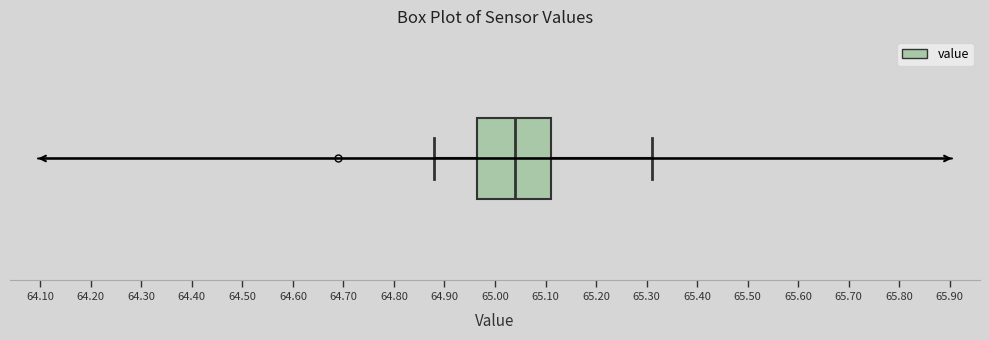

Where is the right edge of the box on the x-axis? The values are not printed on the chart, so give them approximately, as read against the axis.

65.11